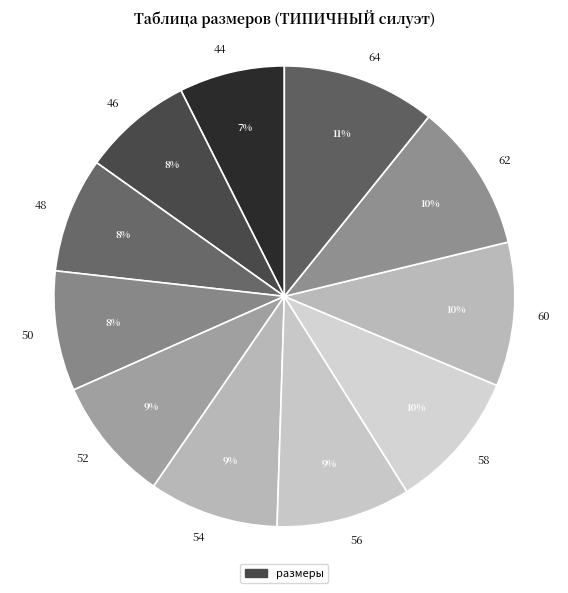

To the nearest percent, what is the difference between the 46 and 54 slice percentages?

1%